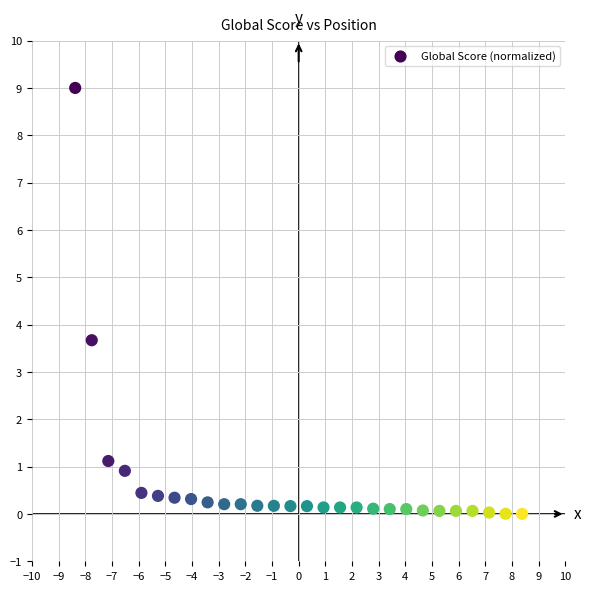

What Y value in the scatter plot is closest to 4?

3.7